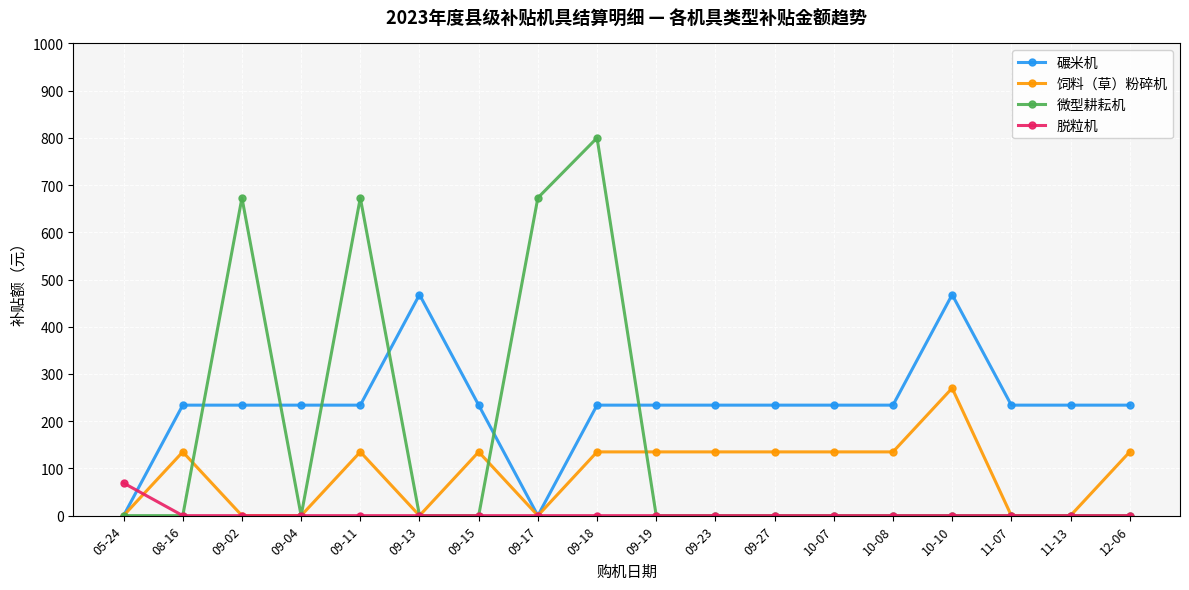

What is the maximum value shown in the chart?

800